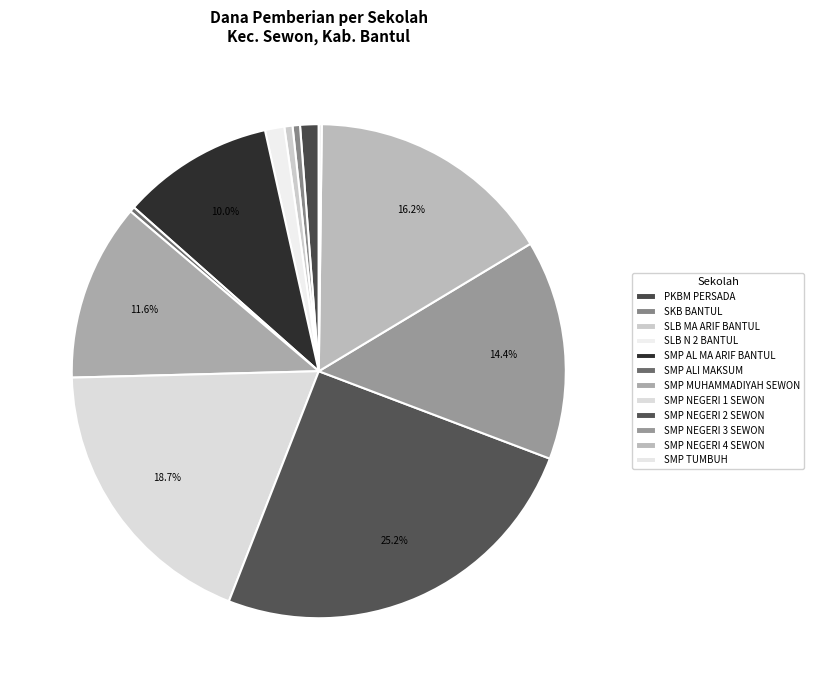

To the nearest percent, what is the combined percentage of SLB MA ARIF BANTUL and SMP AL MA ARIF BANTUL?

10%